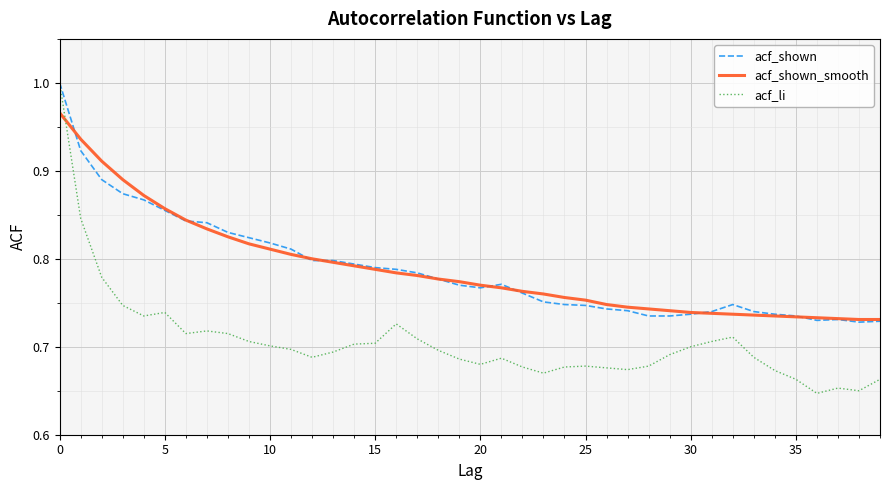

Which series has the largest range (max minus min)?

acf_li